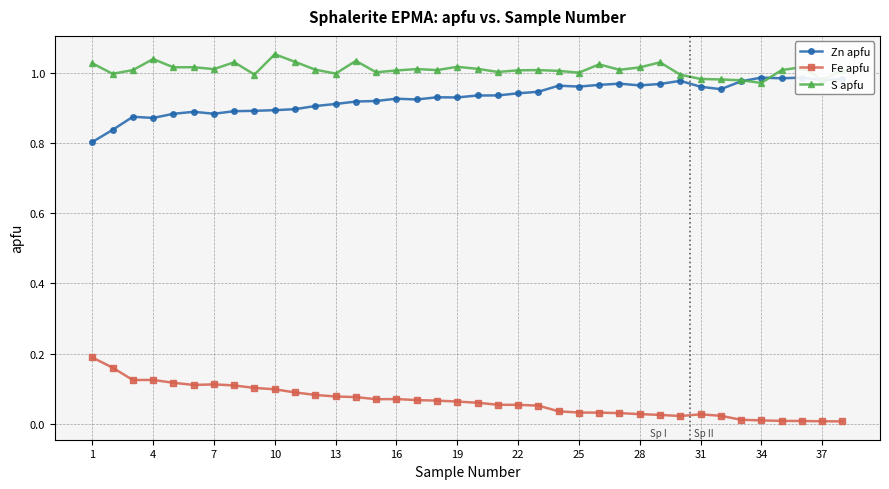

True or false: Zn apfu has more than 1 interior local peaks.

True